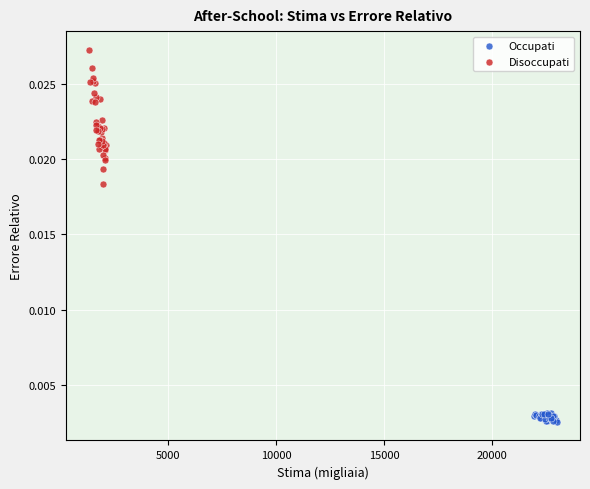

Which series contains the lowest Y value?

Occupati